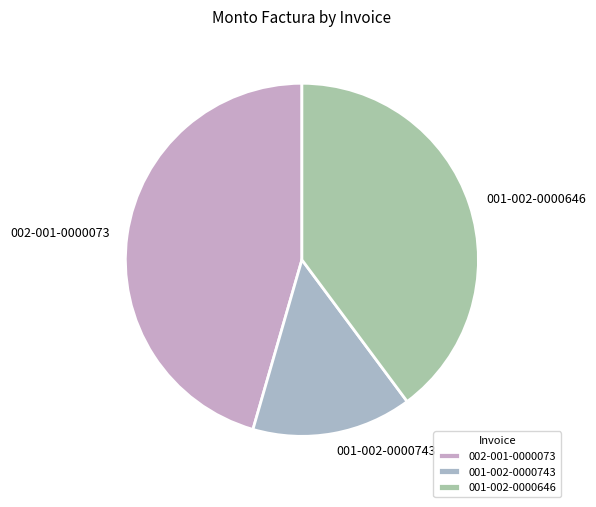

The 002-001-0000073 slice represents 46% of the pie. True or false?

True